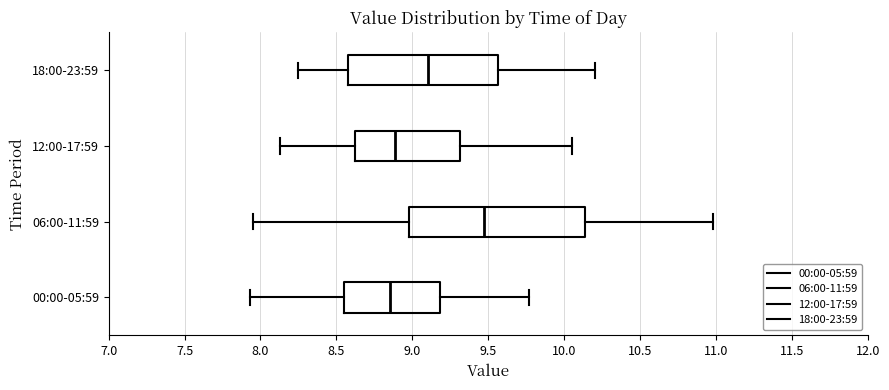

Which box's median line is the furthest to the right?

06:00-11:59